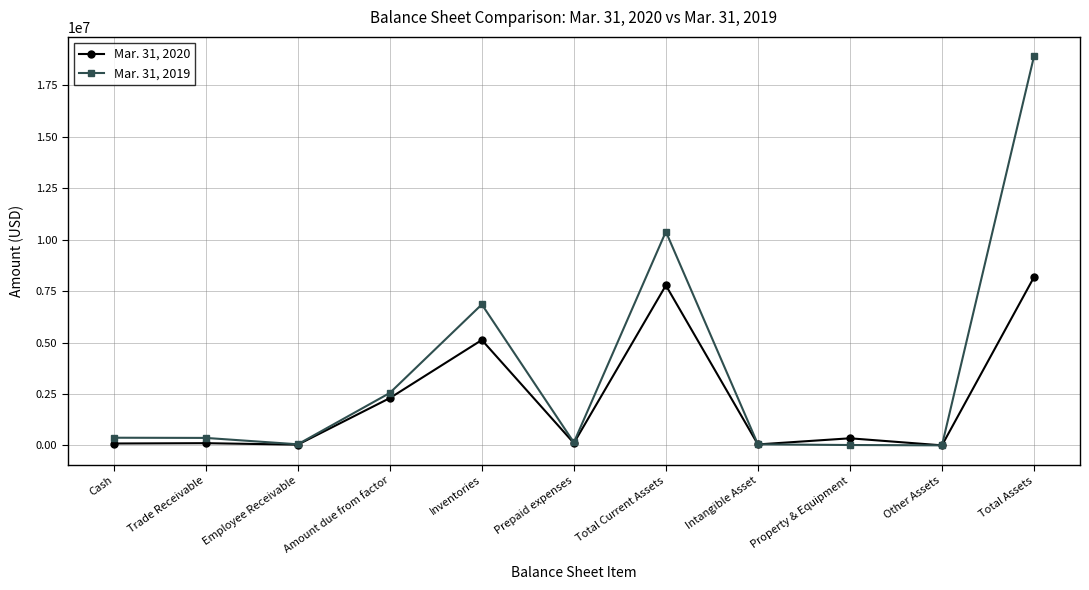

What is the total value across all series at Amount due from factor?

4850095